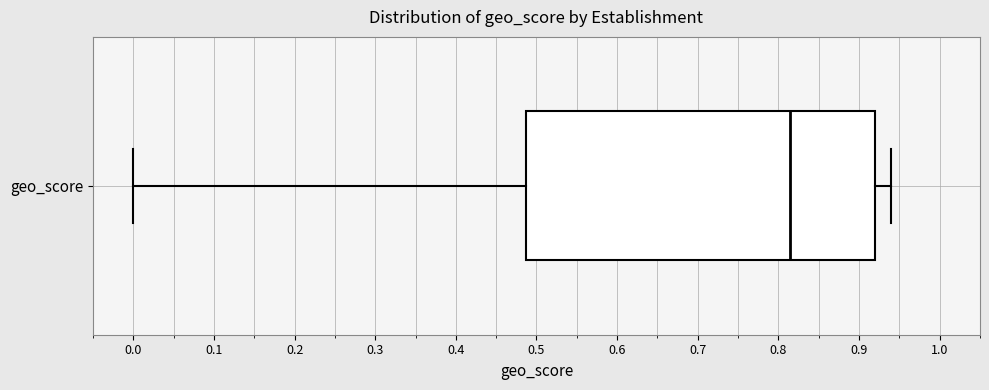

Transcribe this box plot: give where the median line is, the range the box spans, and where the two whiskers end, as read against the x-axis. The values are not printed on the chart, so give them approximately, as read against the axis.

median 0.82, box 0.49 to 0.92, whiskers 0.00 to 0.94